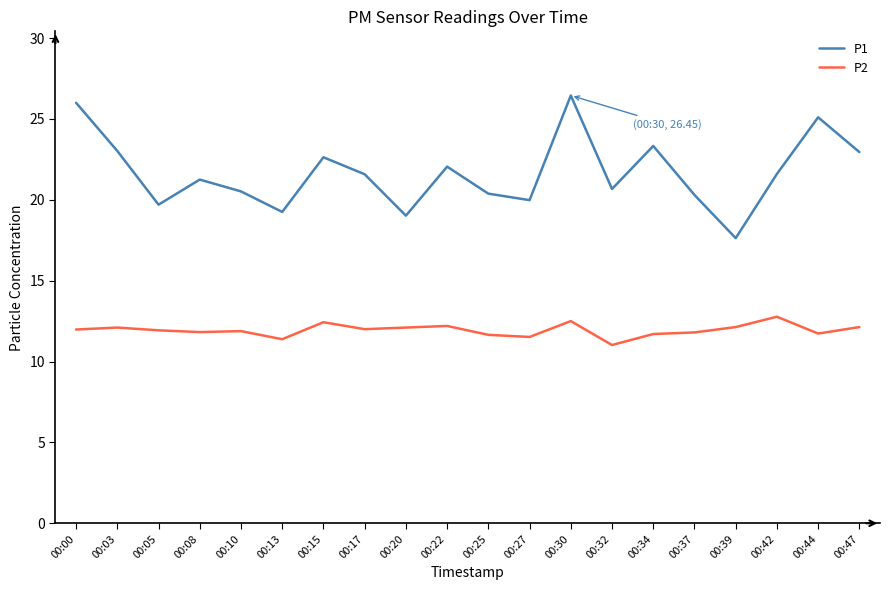

True or false: P1 and P2 intersect in this chart.

False